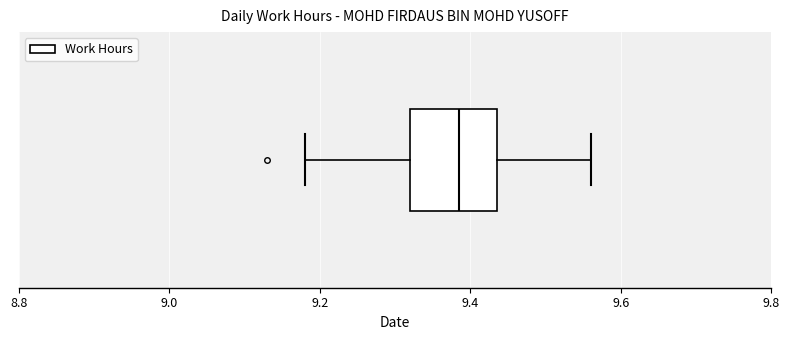

Read this box plot against the x-axis: the position of the median line, the range covered by the box, and the ends of both whiskers. The values are not printed on the chart, so give them approximately, as read against the axis.

median 9.38, box 9.32 to 9.44, whiskers 9.18 to 9.56